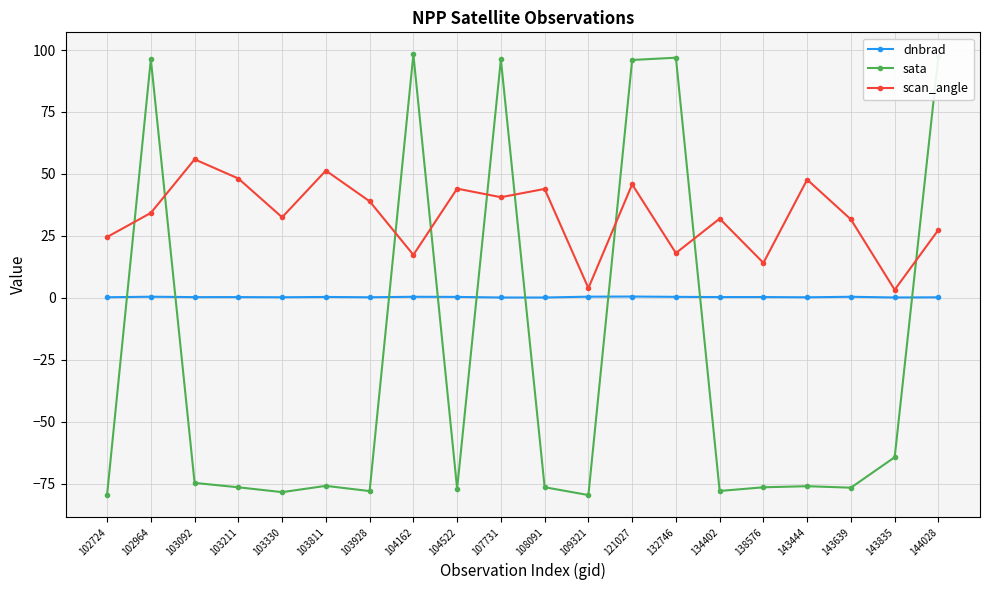

At how many categories does at least one series exceed 58?

6